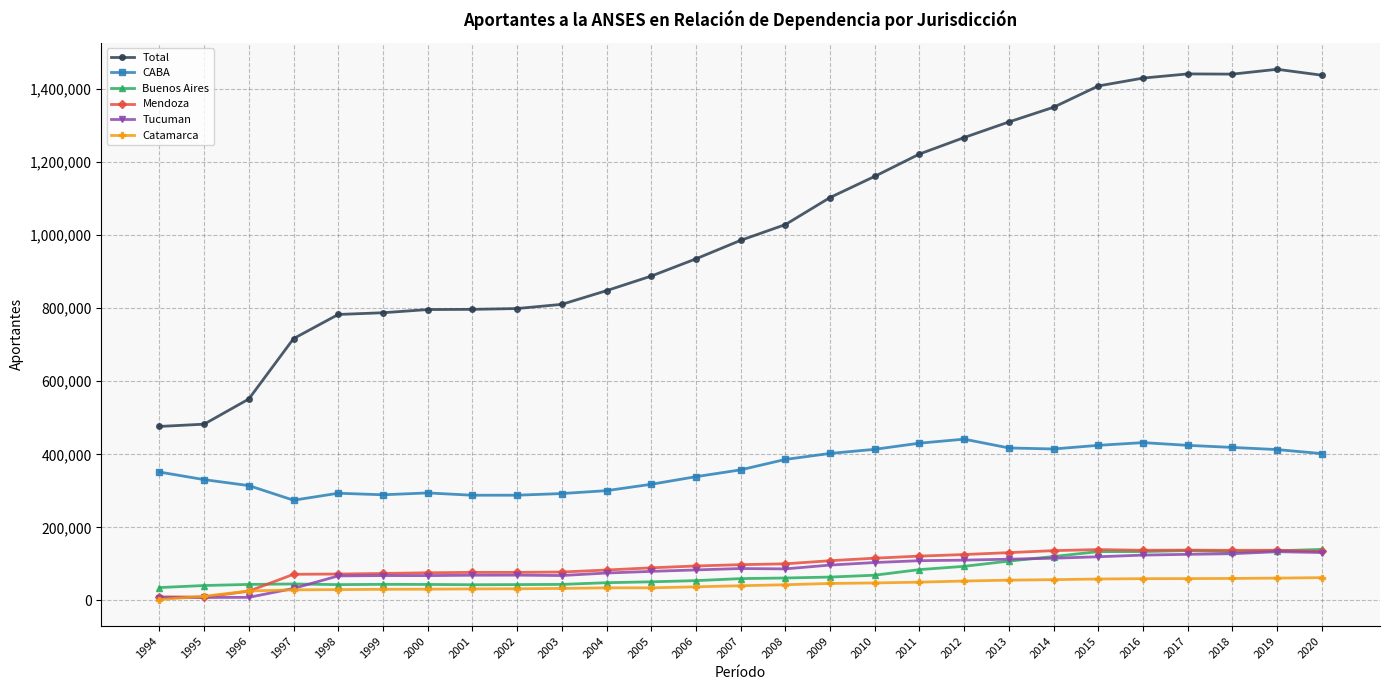

Does the chart have visible grid lines?

Yes